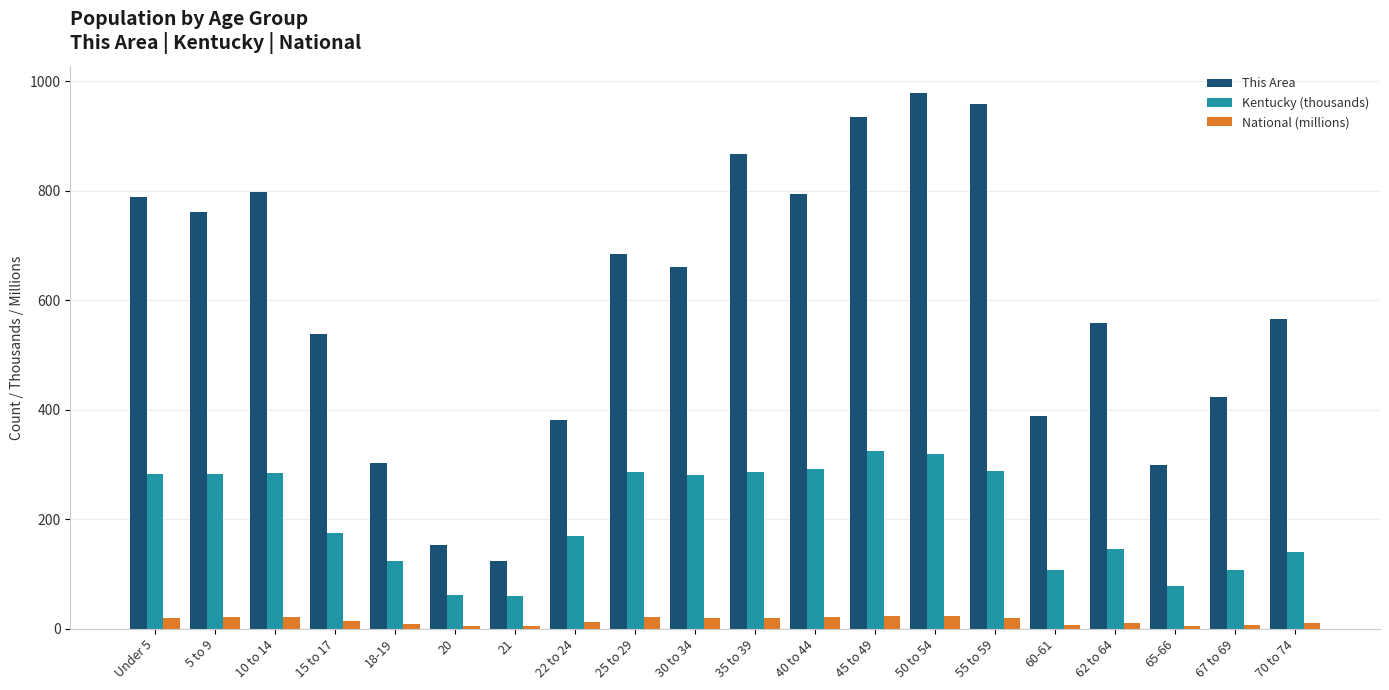

What is the difference between the highest and lowest values at 35 to 39?

847.8